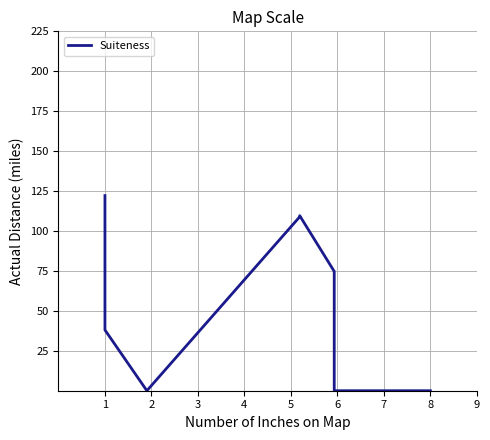

What is the difference between the maximum and minimum values?

122.2